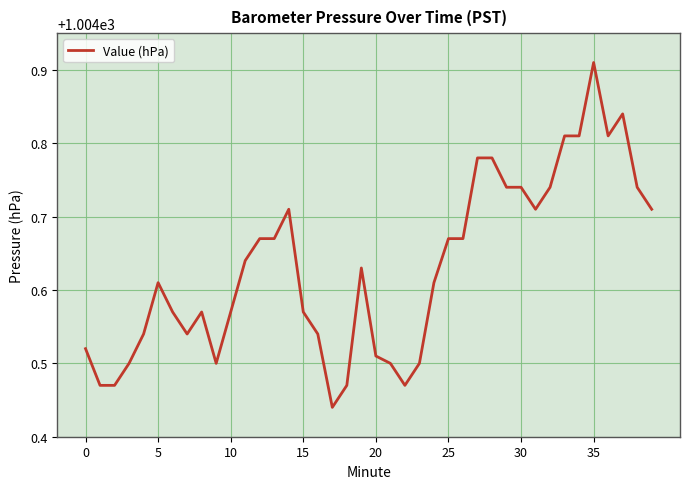

At which category does the data reach its first local peak?

5